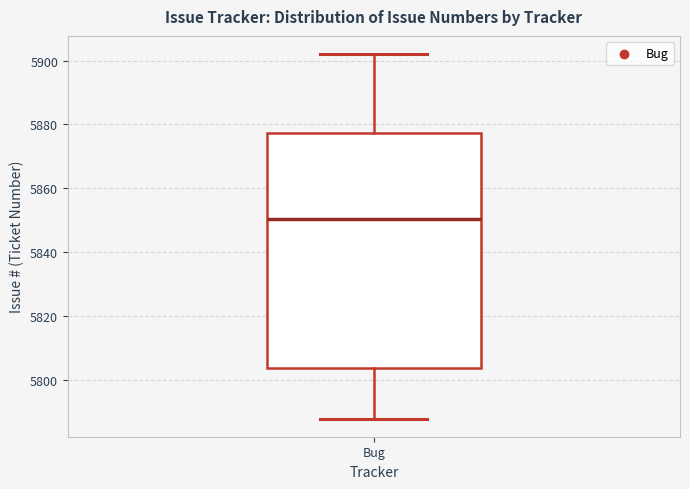

Where is the upper edge of the box for Bug on the y-axis? The values are not printed on the chart, so give them approximately, as read against the axis.

5878